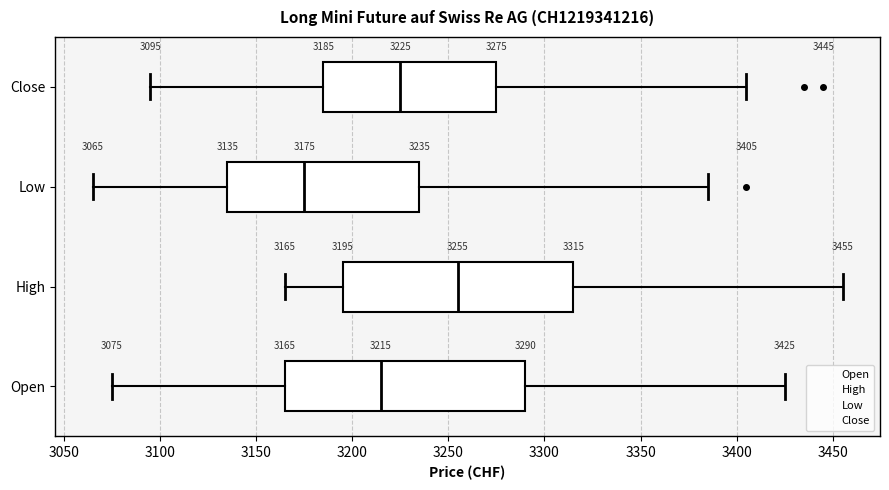

Comparing the boxes themselves (not the whiskers), which one is the widest?

Open